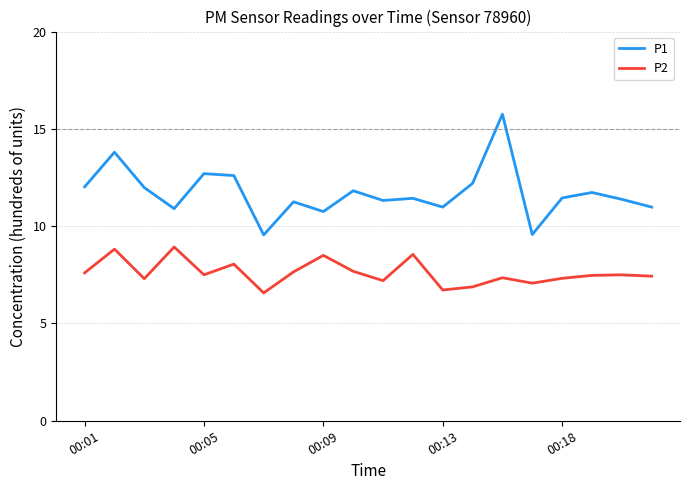

What is the difference between the second highest and second lowest values in the P1 series?

4.2